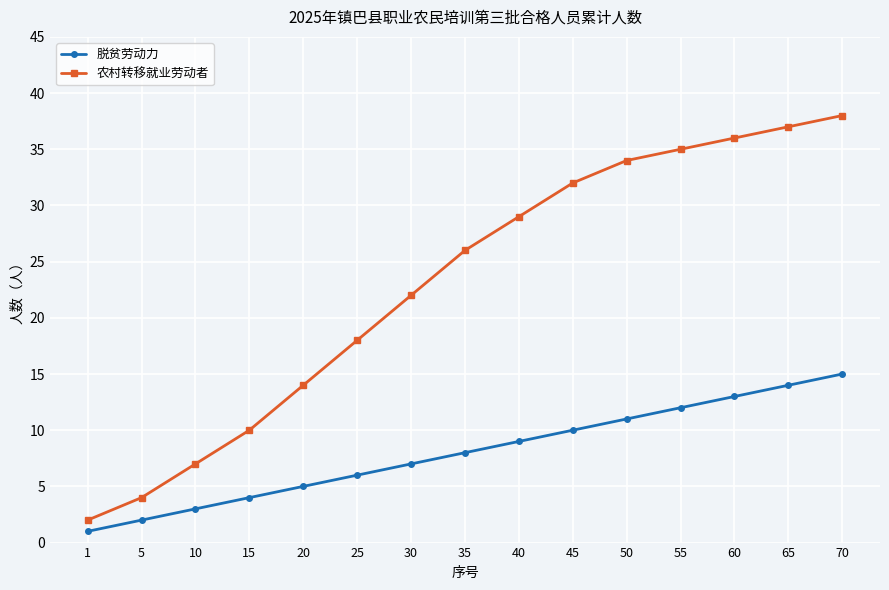

List the labels in order of 农村转移就业劳动者 value, largest first.

70, 65, 60, 55, 50, 45, 40, 35, 30, 25, 20, 15, 10, 5, 1